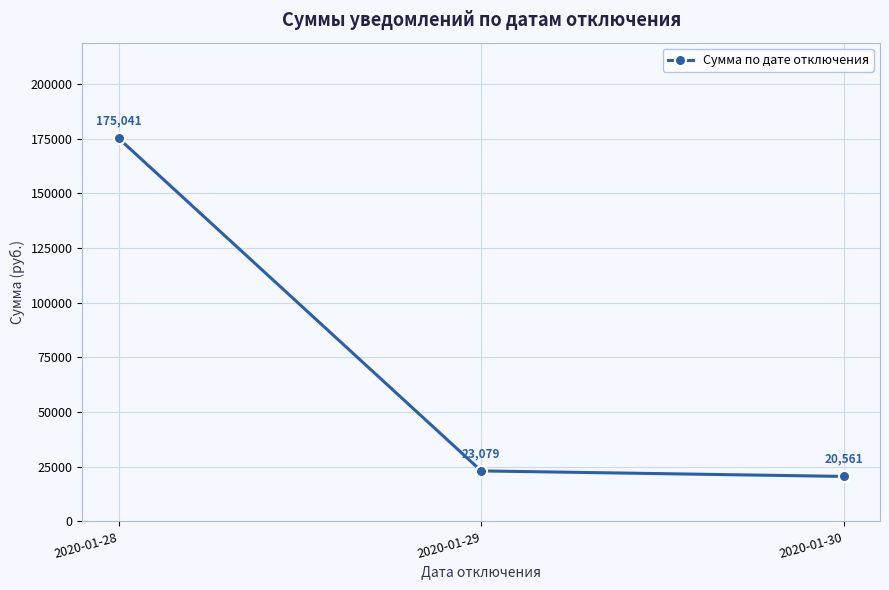

How many lines are shown in the chart?

1